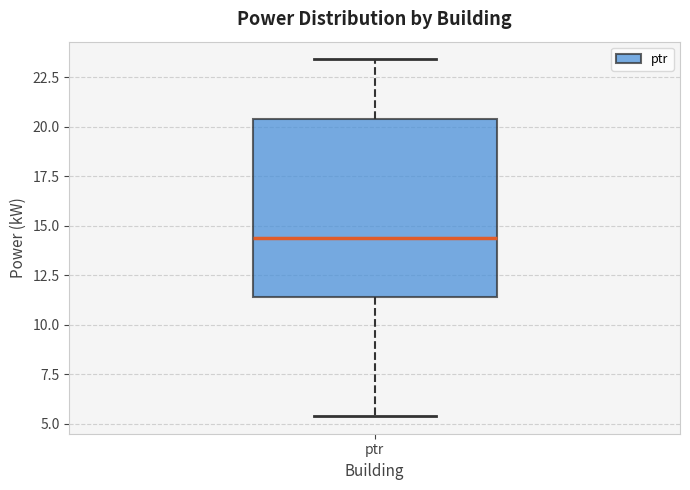

Transcribe this box plot: give where the median line is, the range the box spans, and where the two whiskers end, as read against the y-axis. The values are not printed on the chart, so give them approximately, as read against the axis.

median 14.5, box 11.5 to 20.5, whiskers 5.5 to 23.5